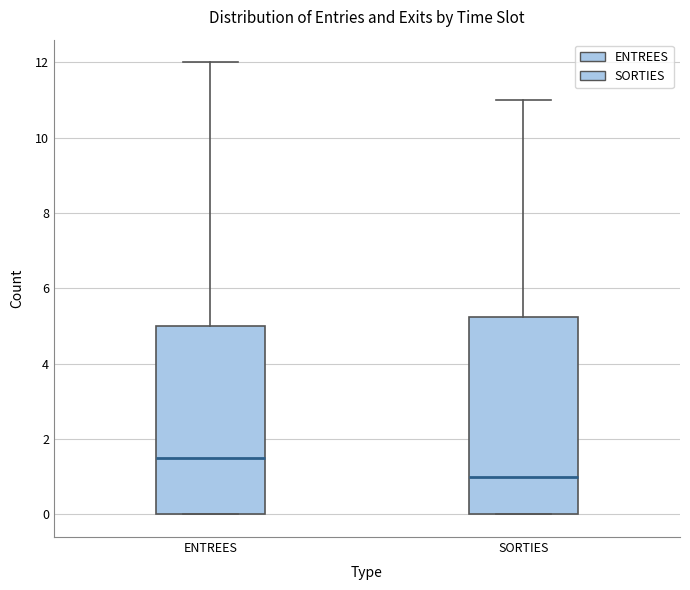

Which box has the lowest median line?

SORTIES